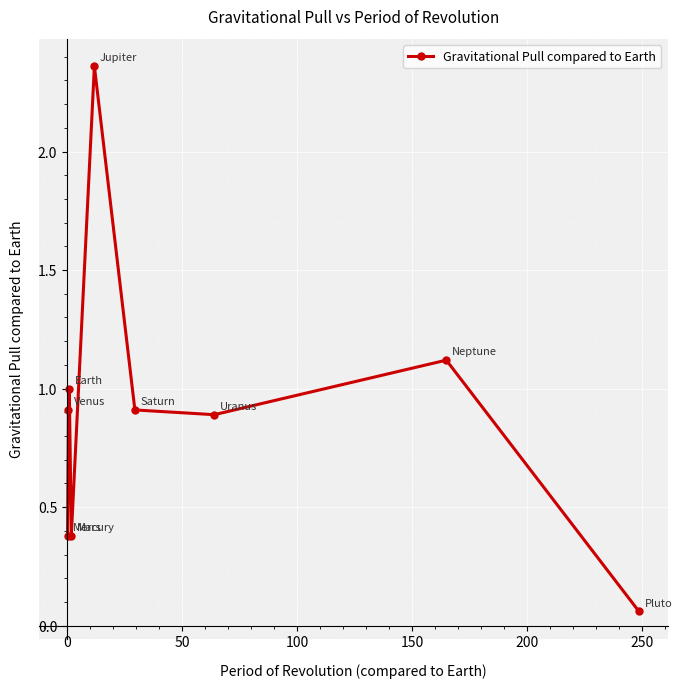

What is the difference between the second highest and minimum values?

1.1